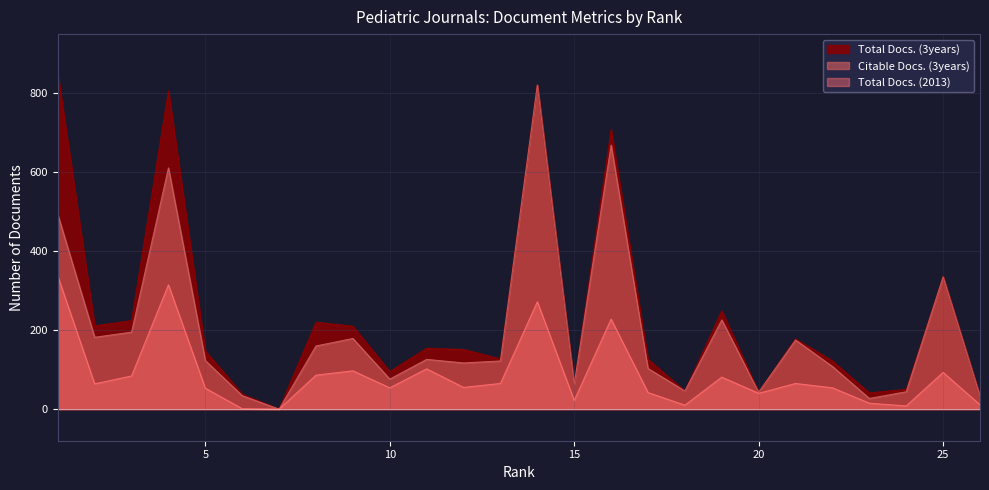

Is it true that Total Docs. (2013) equals 102 at 11?

True